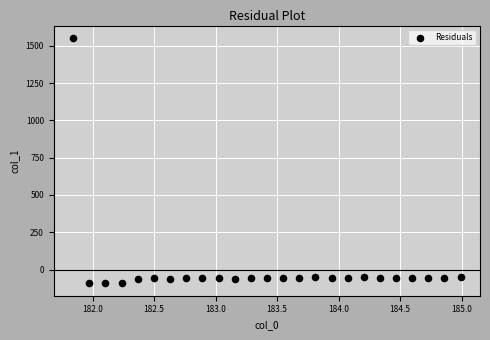

What is the range of X values (max minus min)?

3.1